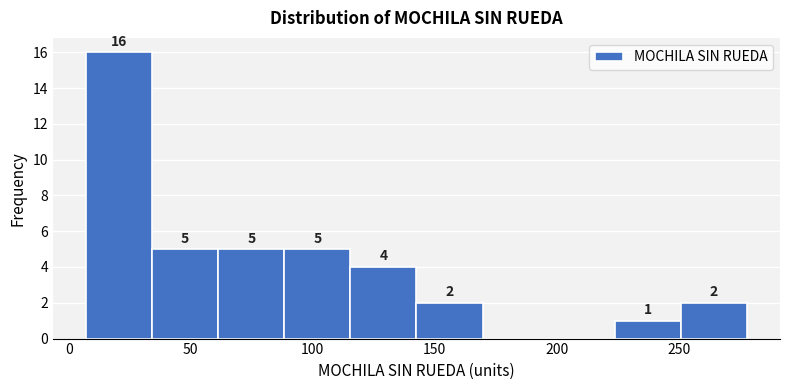

Over which range of the x-axis is the bar tallest?

5 to 35